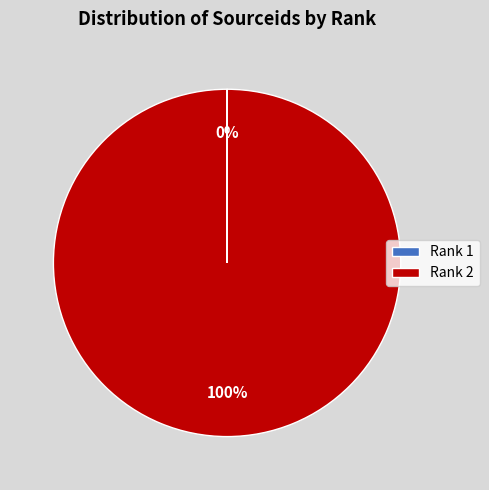

To the nearest percent, what percentage of the pie is Rank 2?

100%